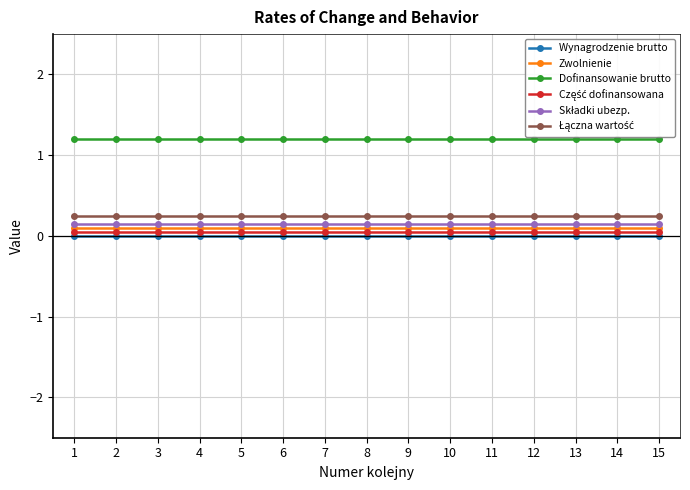

Which series has the largest total across all categories?

Dofinansowanie brutto